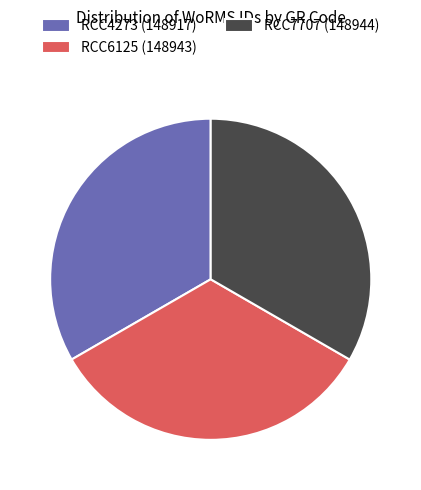

The RCC4273 (148917) slice represents 42% of the pie. True or false?

False